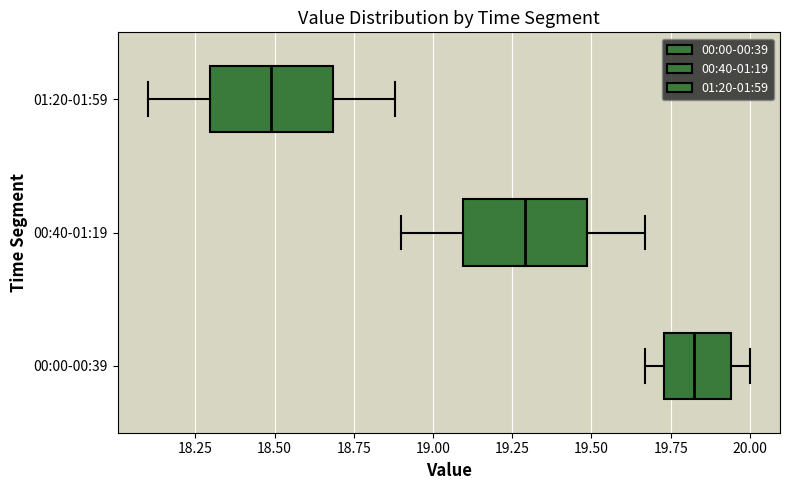

Where is the left edge of the box for 01:20-01:59 on the x-axis? The values are not printed on the chart, so give them approximately, as read against the axis.

18.30